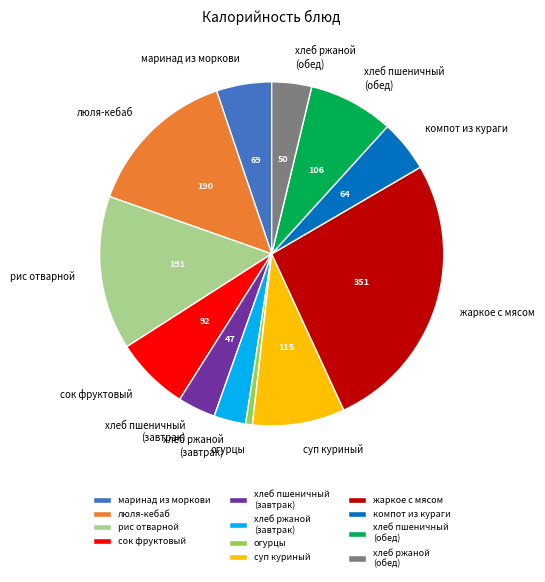

What is the largest slice in the pie chart?

жаркое с мясом